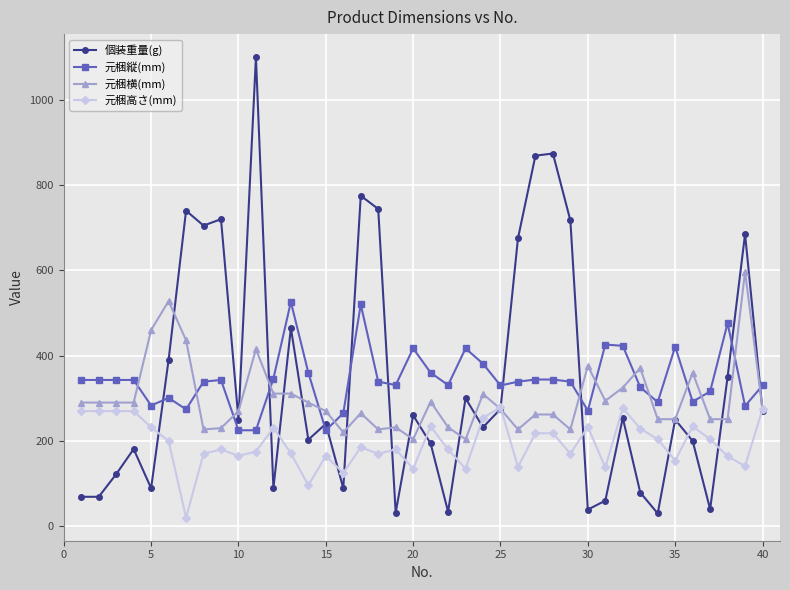

True or false: 元梱縦(mm) has more than 2 points higher than both neighbors.

True